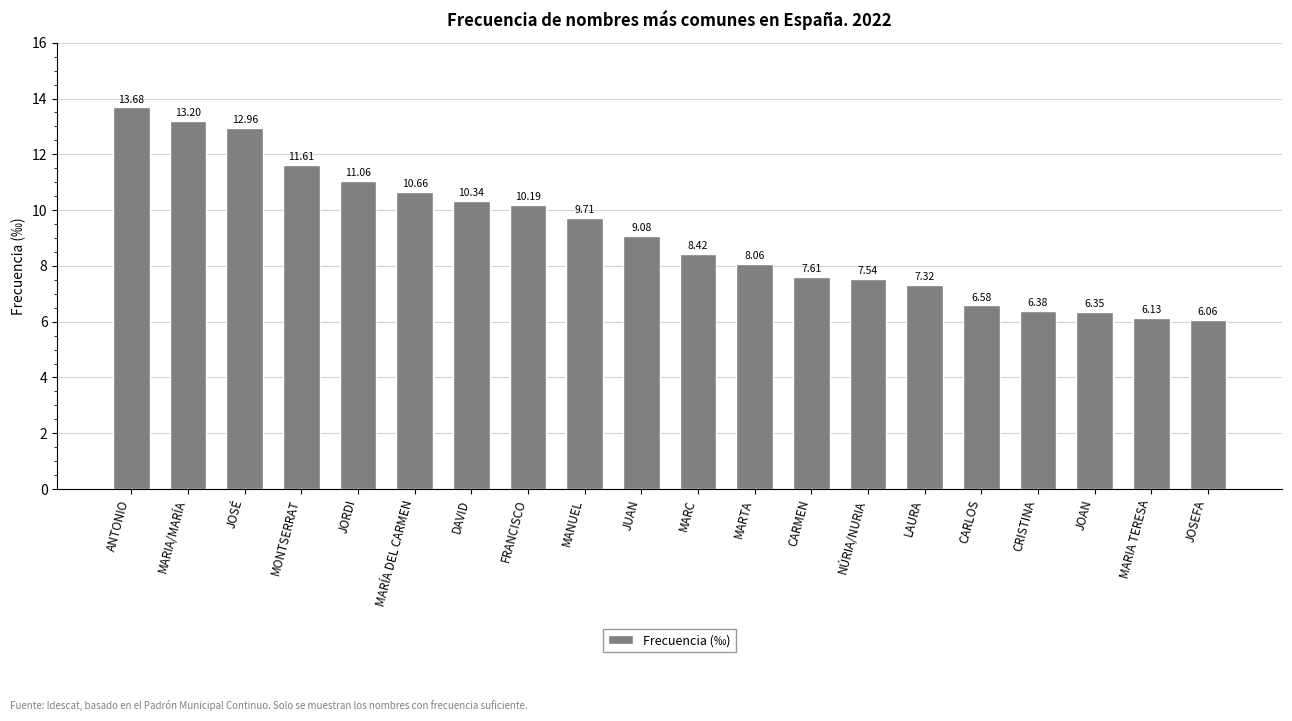

What is the maximum value shown in the chart?

13.7